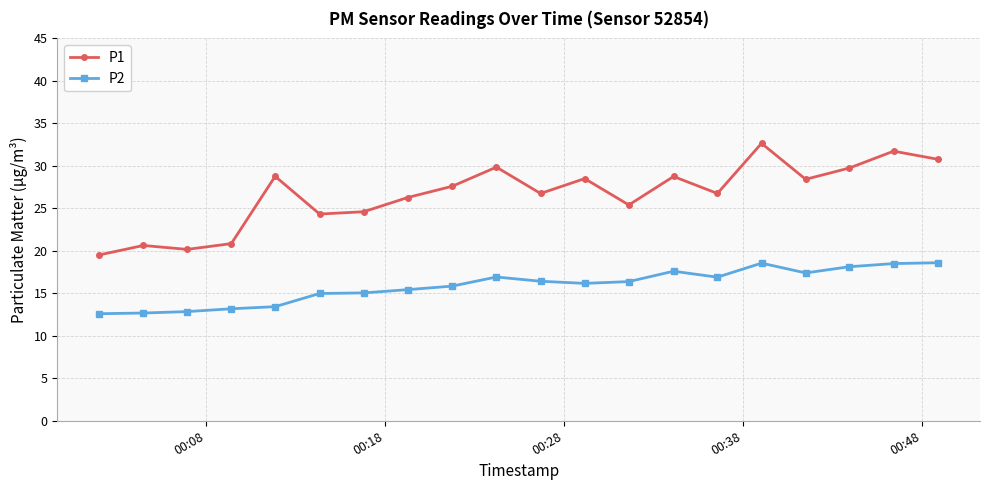

True or false: P2 and P1 cross at least once.

False